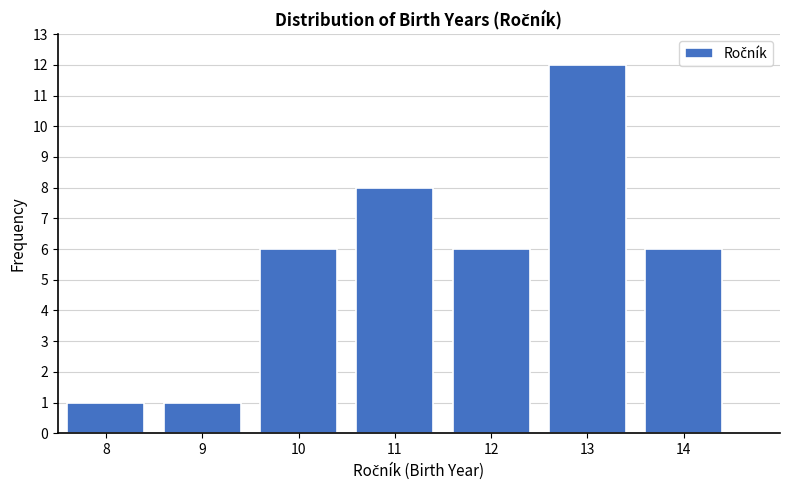

Reading right to left, list all the values displayed in this chart.

14=6	13=12	12=6	11=8	10=6	9=1	8=1